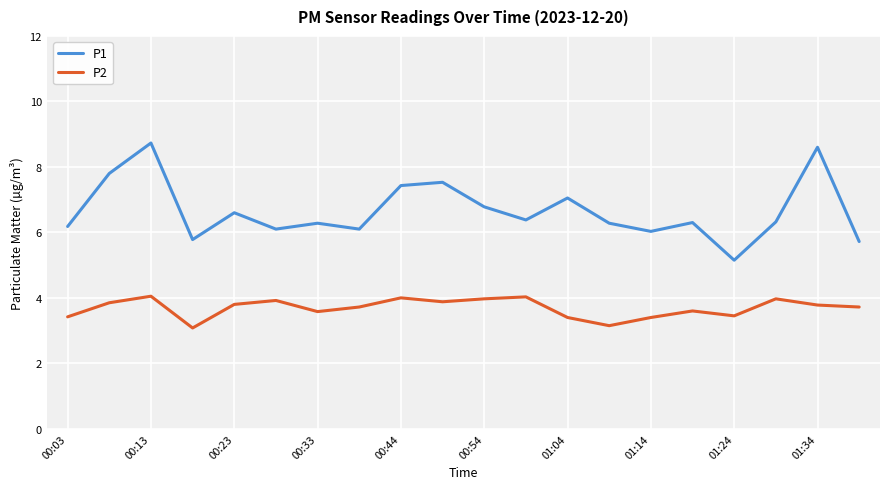

Rank the series by their maximum value, from lowest to highest.

P2, P1